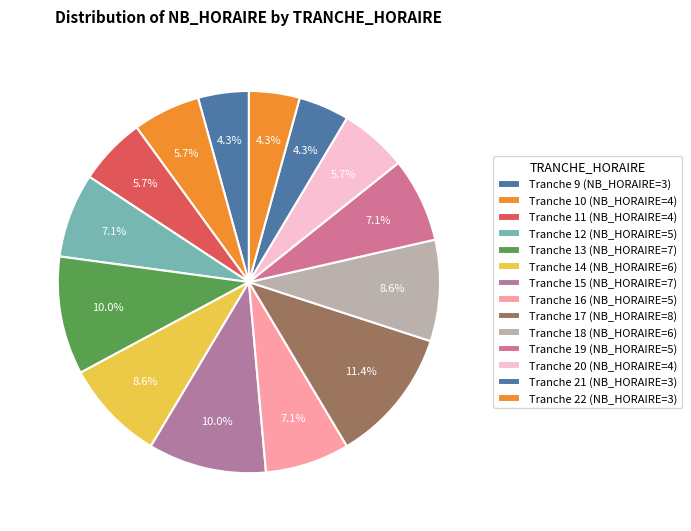

How many segments does this pie chart have?

14